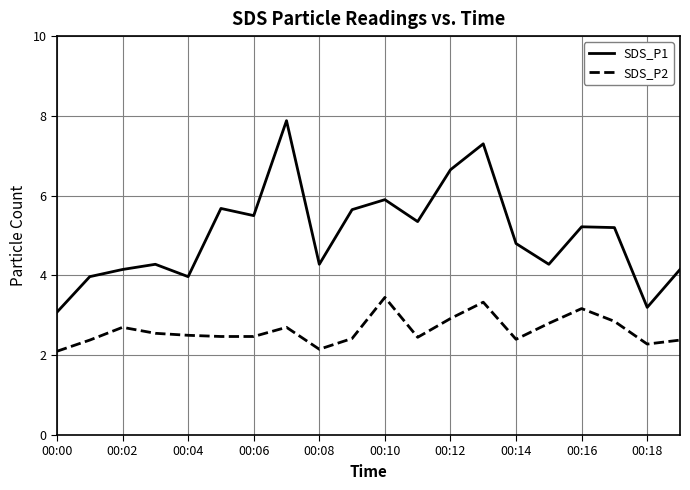

In SDS_P1, how many points are higher than both neighbors (excluding endpoints)?

6